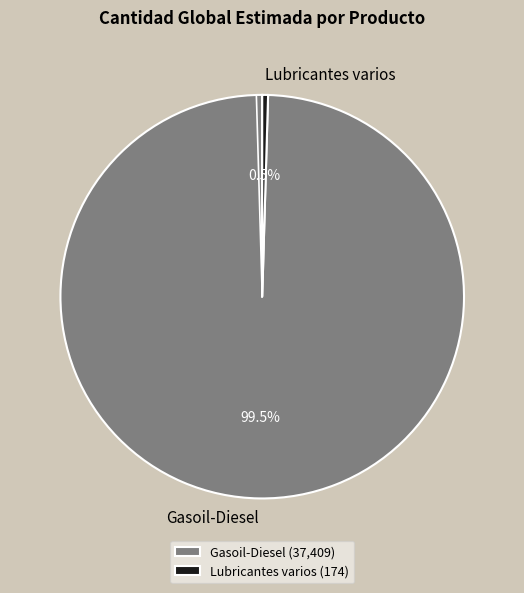

To the nearest percent, what is the difference between the Gasoil-Diesel and Lubricantes varios slice percentages?

99%